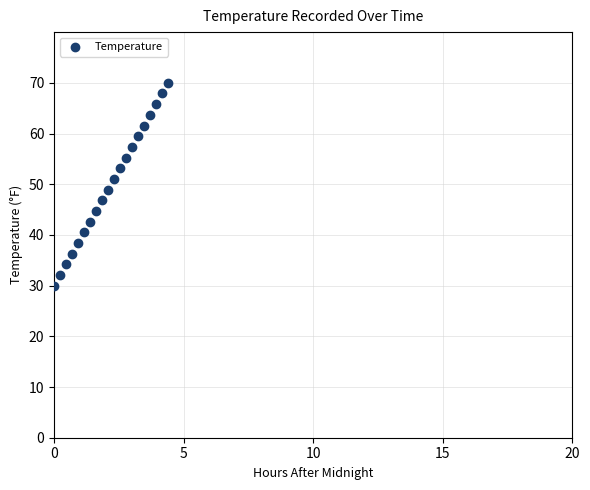

What is the range of X values (max minus min)?

4.4